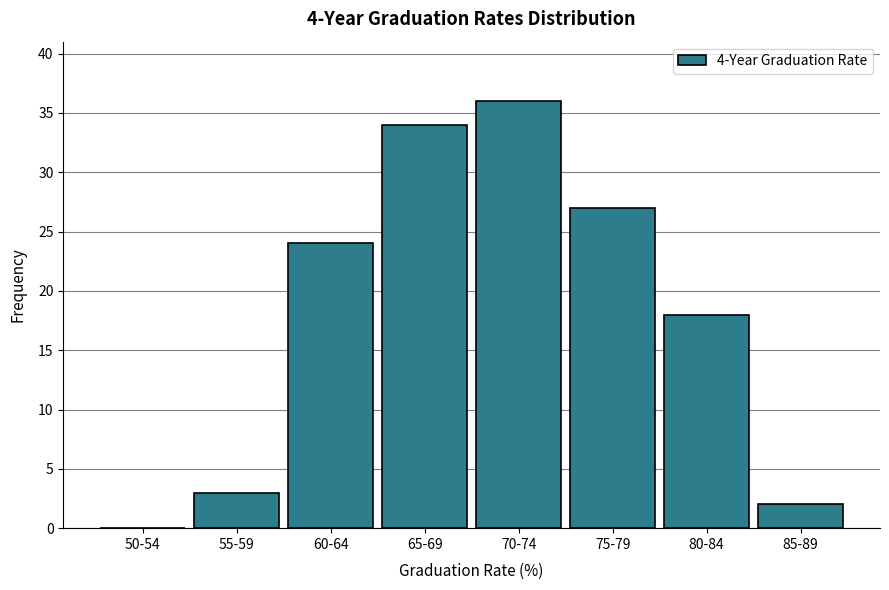

Reading left to right, what are all the values shown in this chart?

50-54=0	55-59=3	60-64=24	65-69=34	70-74=36	75-79=27	80-84=18	85-89=2